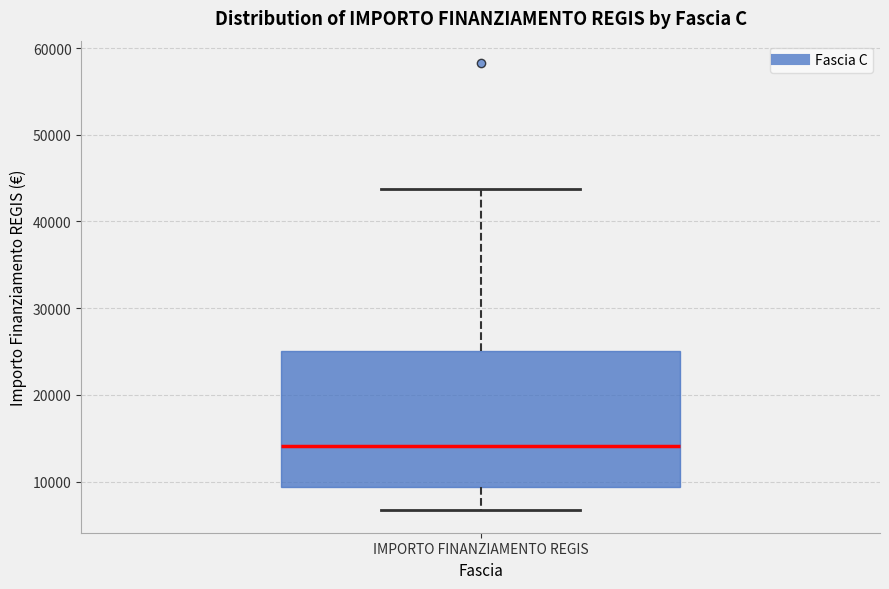

Read this box plot against the y-axis: the position of the median line, the range covered by the box, and the ends of both whiskers. The values are not printed on the chart, so give them approximately, as read against the axis.

median 14000, box 9000 to 25000, whiskers 7000 to 44000